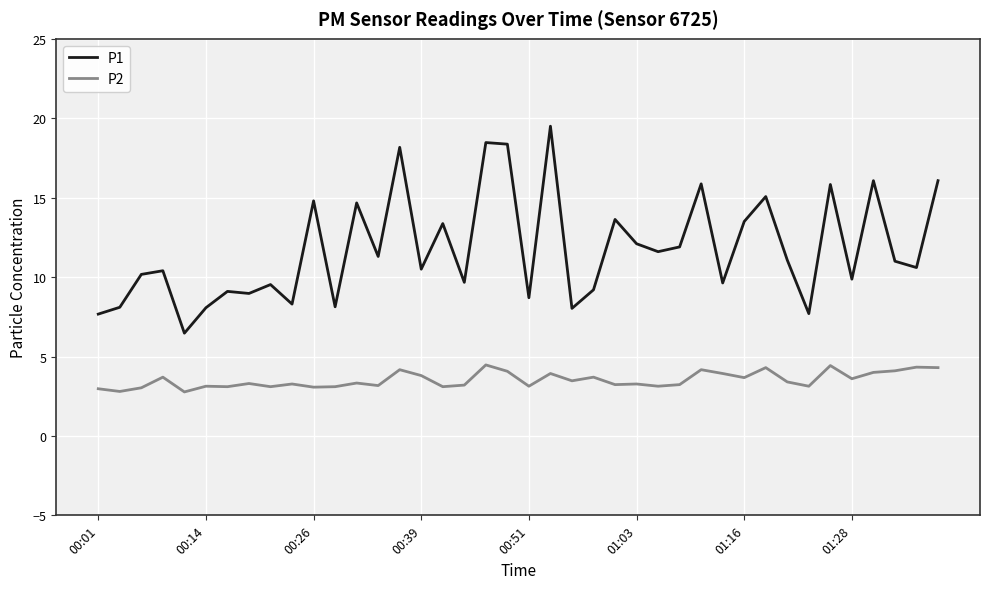

Which series has the largest total across all categories?

P1